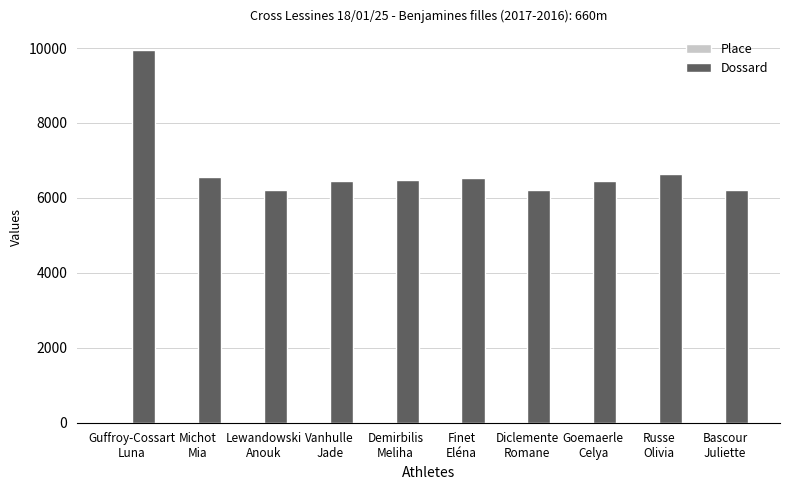

At which category is the sum across all series the highest?

Guffroy-Cossart
Luna